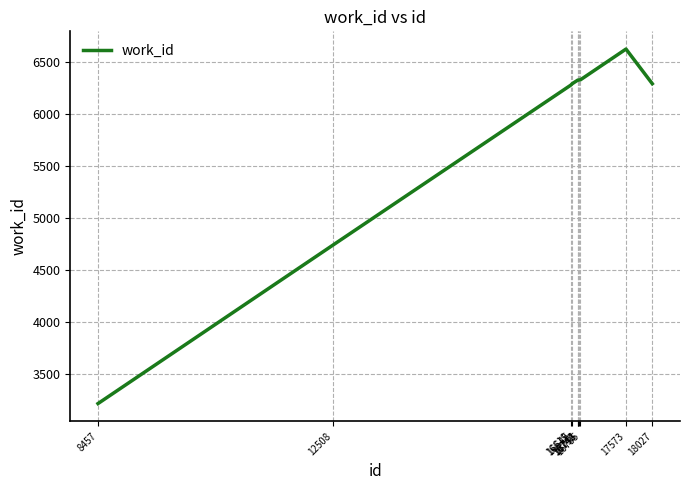

What is the difference between the maximum and minimum values?

3407